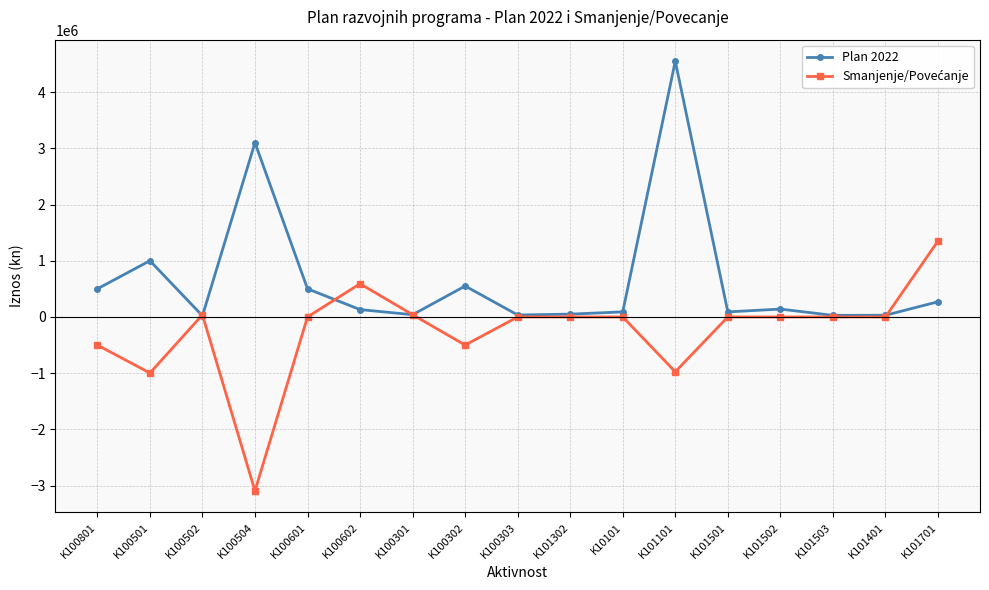

Which label corresponds to the smallest value in the chart?

K100504